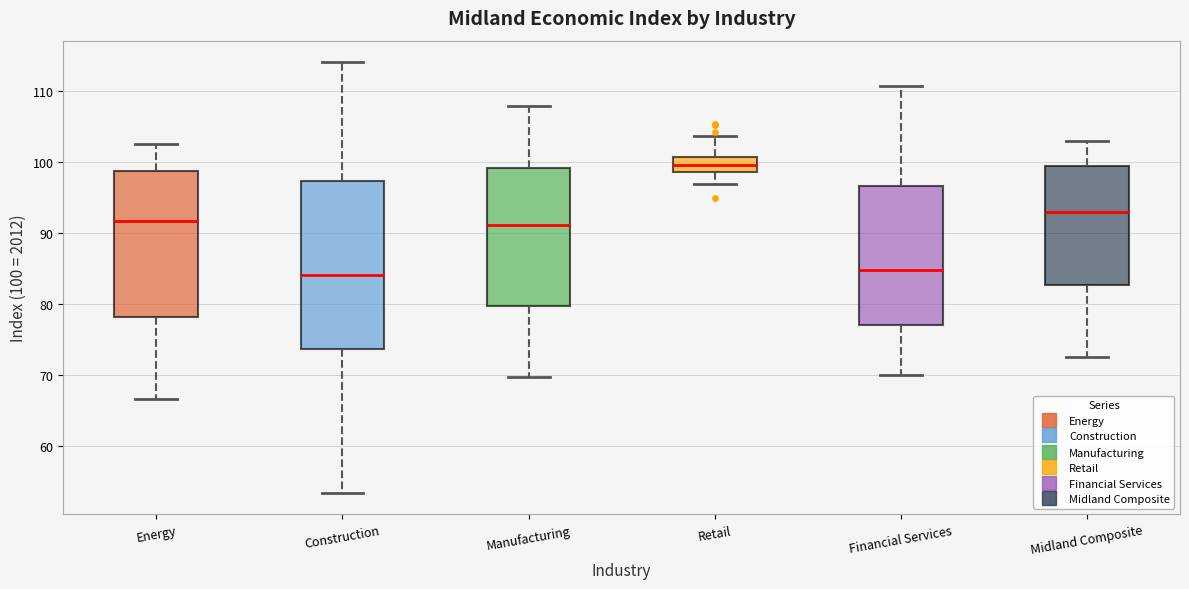

Reading left to right, transcribe this box plot: for each box, give where its median line is, the range the box spans, and where its two whiskers end, as read against the y-axis. The values are not printed on the chart, so give them approximately, as read against the axis.

Energy: median 92, box 78 to 99, whiskers 67 to 102
Construction: median 84, box 74 to 97, whiskers 53 to 114
Manufacturing: median 91, box 80 to 99, whiskers 70 to 108
Retail: median 100, box 99 to 101, whiskers 97 to 104
Financial Services: median 85, box 77 to 97, whiskers 70 to 111
Midland Composite: median 93, box 83 to 99, whiskers 73 to 103